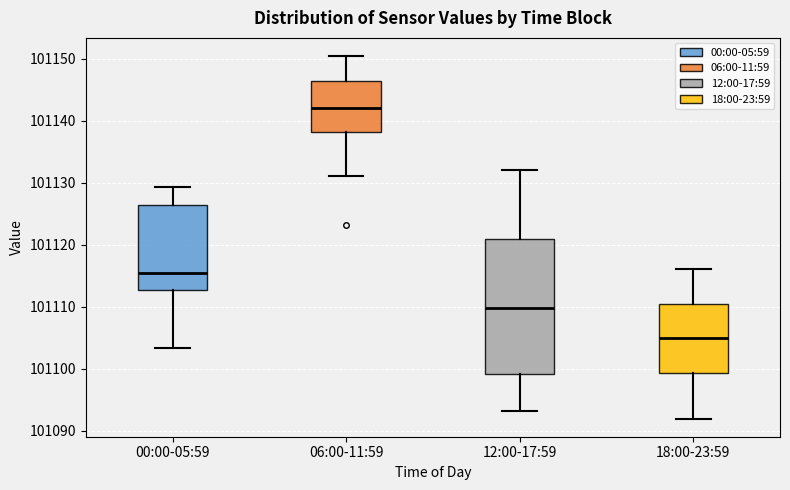

Which box is the tallest, from its lower edge to its upper edge?

12:00-17:59